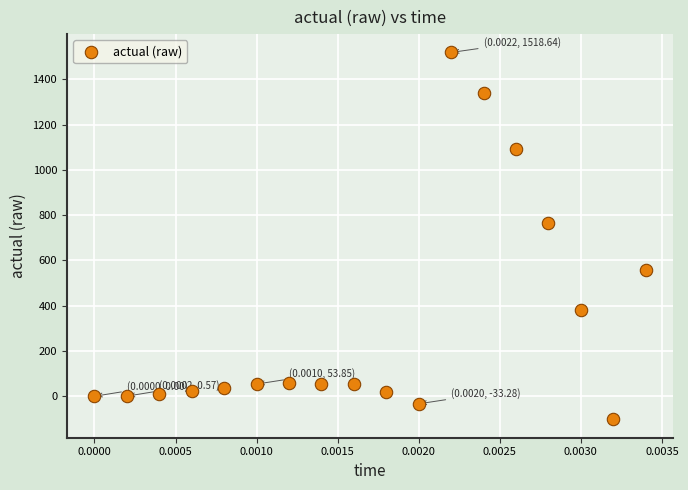

What is the range of Y values (max minus min)?

1620.7